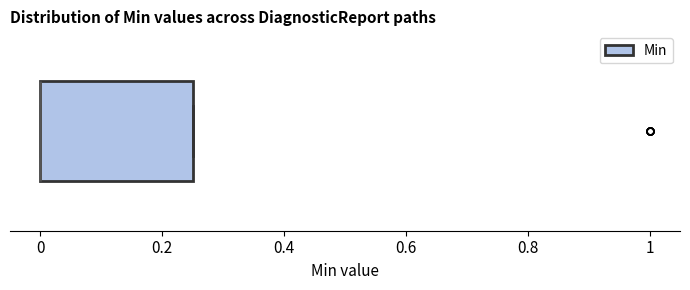

Transcribe this box plot: give where the median line is, the range the box spans, and where the two whiskers end, as read against the x-axis. The values are not printed on the chart, so give them approximately, as read against the axis.

median 0.00 (drawn on the box's left edge), box 0.00 to 0.26, whiskers 0.00 to 0.26